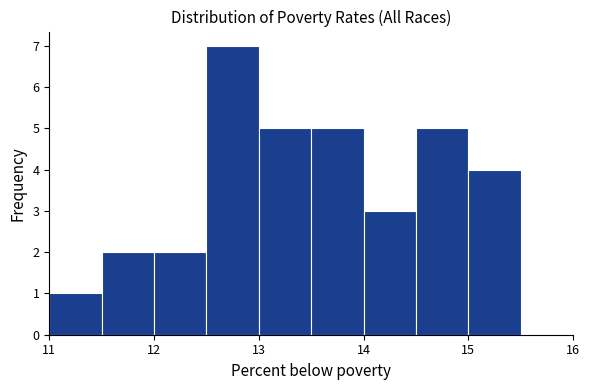

Reading left to right, list every bar in this chart as the range it spans on the x-axis followed by its height. The values are not printed on the chart, so give them approximately, as read against the axis.

11.0 to 11.5: 1
11.5 to 12.0: 2
12.0 to 12.5: 2
12.5 to 13.0: 7
13.0 to 13.5: 5
13.5 to 14.0: 5
14.0 to 14.5: 3
14.5 to 15.0: 5
15.0 to 15.5: 4
15.5 to 16.0: 0